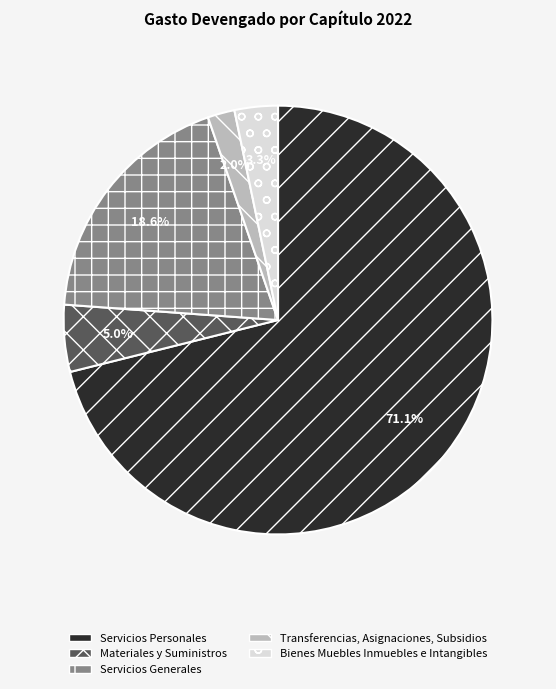

Which has a higher value, Transferencias, Asignaciones, Subsidios or Materiales y Suministros?

Materiales y Suministros